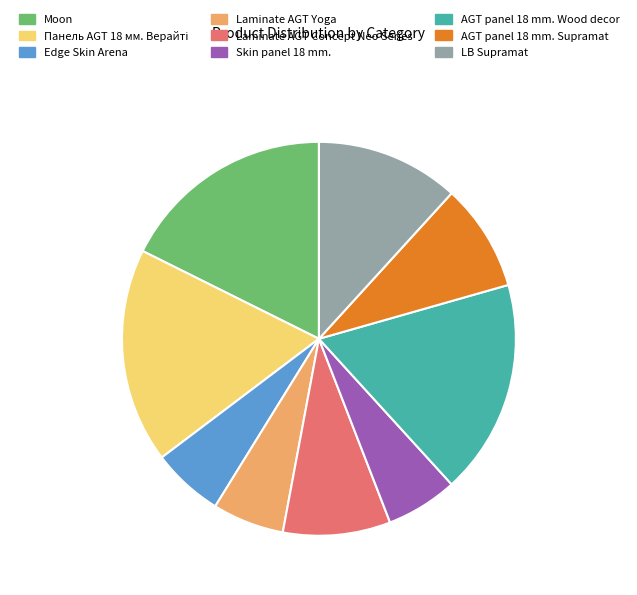

Is there a majority slice in this chart?

No